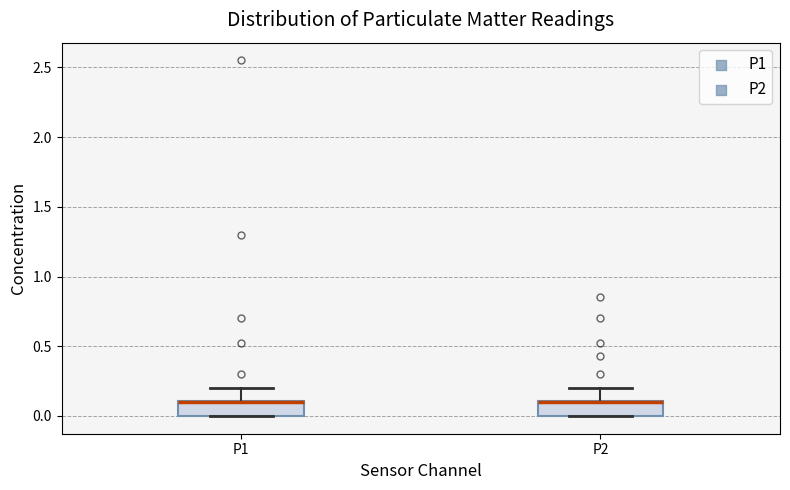

Reading left to right, transcribe this box plot: for each box, give where its median line is, the range the box spans, and where its two whiskers end, as read against the y-axis. The values are not printed on the chart, so give them approximately, as read against the axis.

P1: median 0.1 (drawn on the box's upper edge), box 0.0 to 0.1, whiskers 0.0 to 0.2
P2: median 0.1 (drawn on the box's upper edge), box 0.0 to 0.1, whiskers 0.0 to 0.2